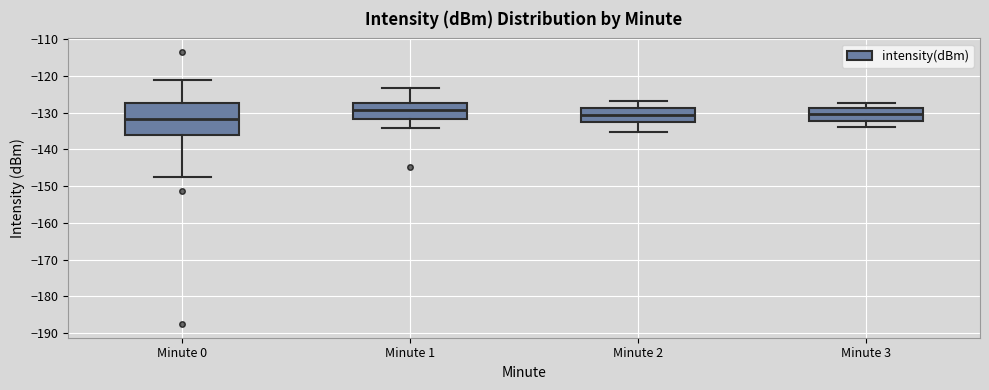

Where does the median line of the box for Minute 3 sit on the y-axis? The values are not printed on the chart, so give them approximately, as read against the axis.

-130